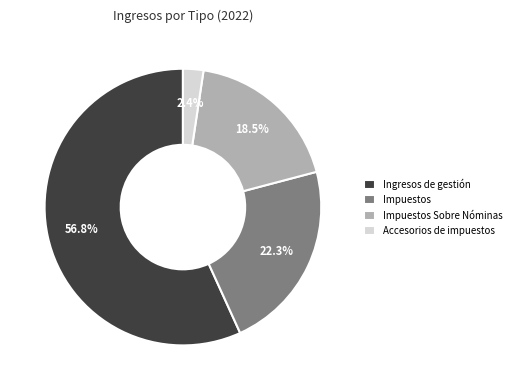

Is the sum of Accesorios de impuestos and Impuestos greater than half?

No